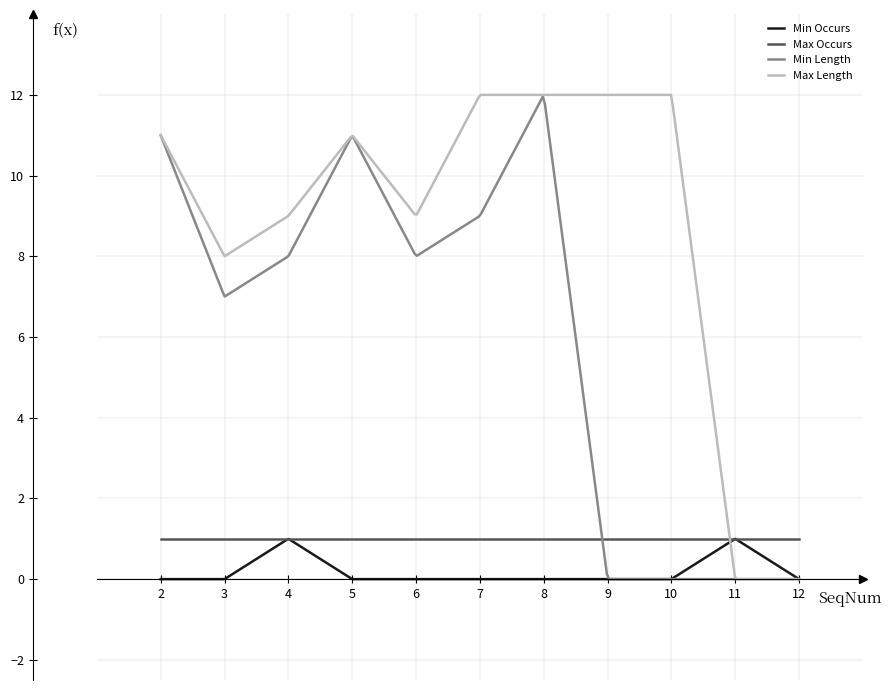

What is the maximum value for Max Length?

12.0